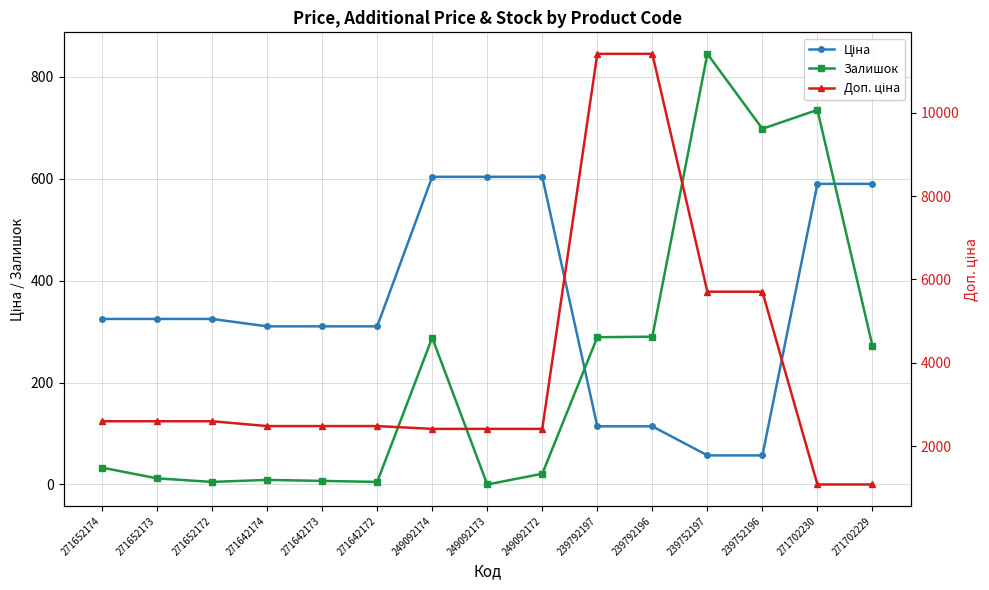

What is the label of the 4th point from the left?

271642174